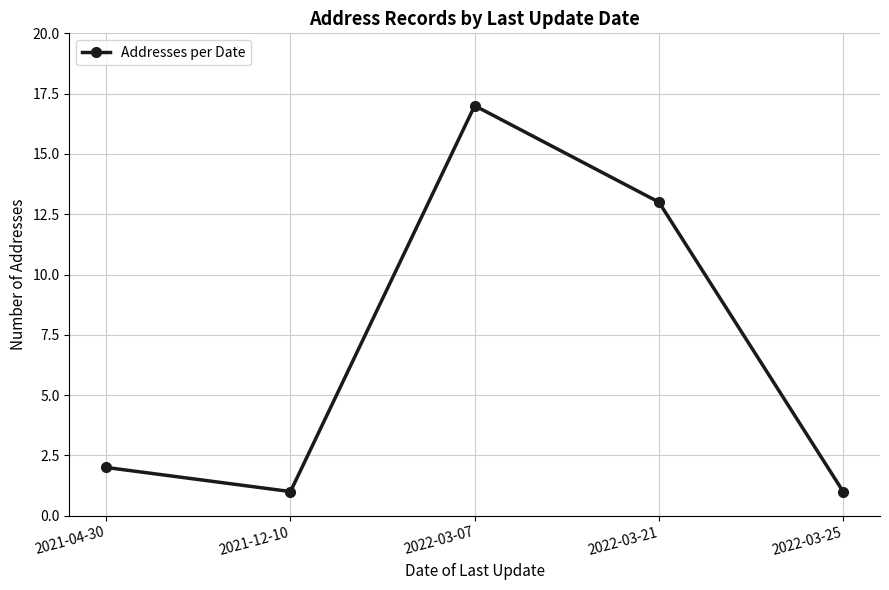

What is the change in value from 2022-03-07 to 2022-03-21?

-4